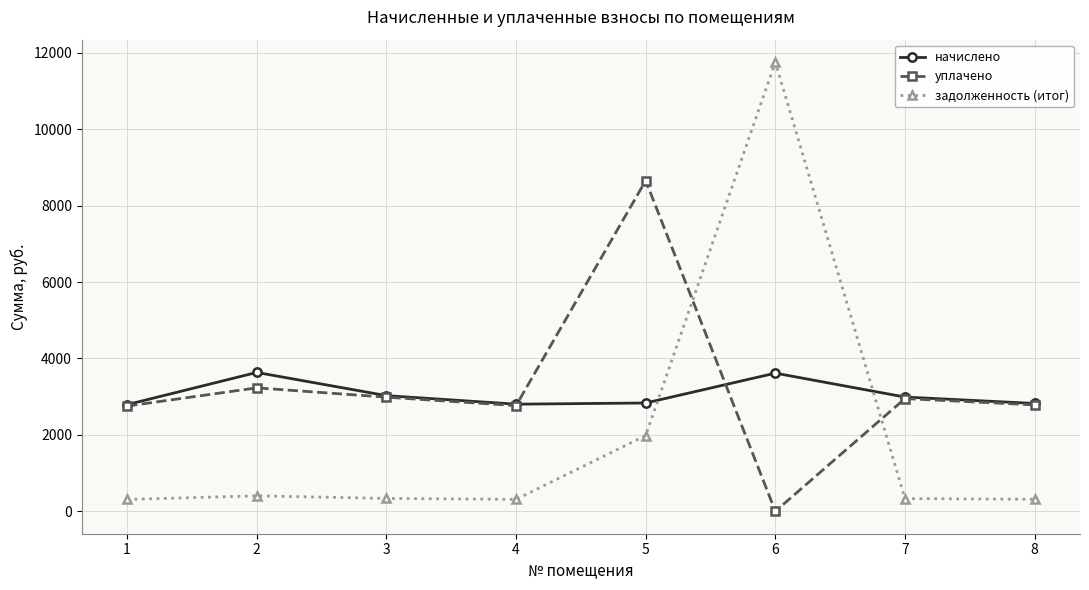

What is the value of the задолженность (итог) point at the 8th from the left?

313.5